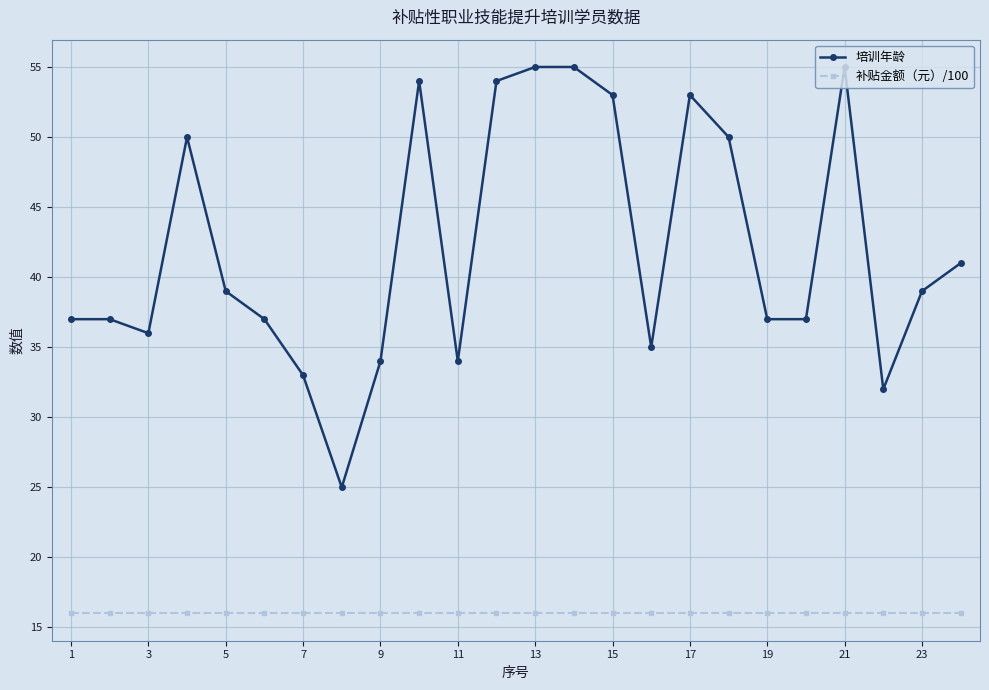

Which series has the largest total across all categories?

培训年龄